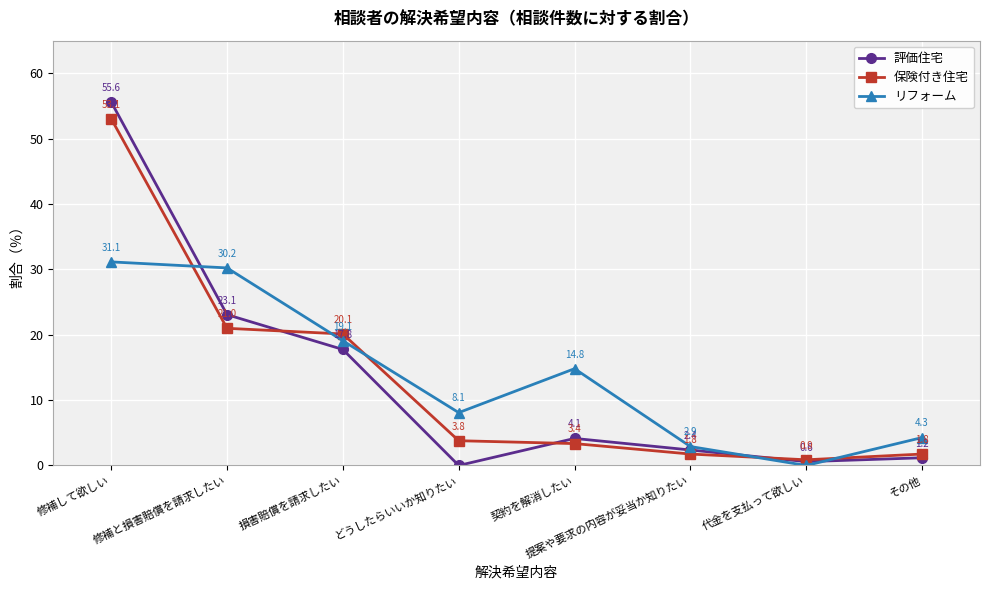

The value of リフォーム at 契約を解消したい is 7.4. True or false?

False